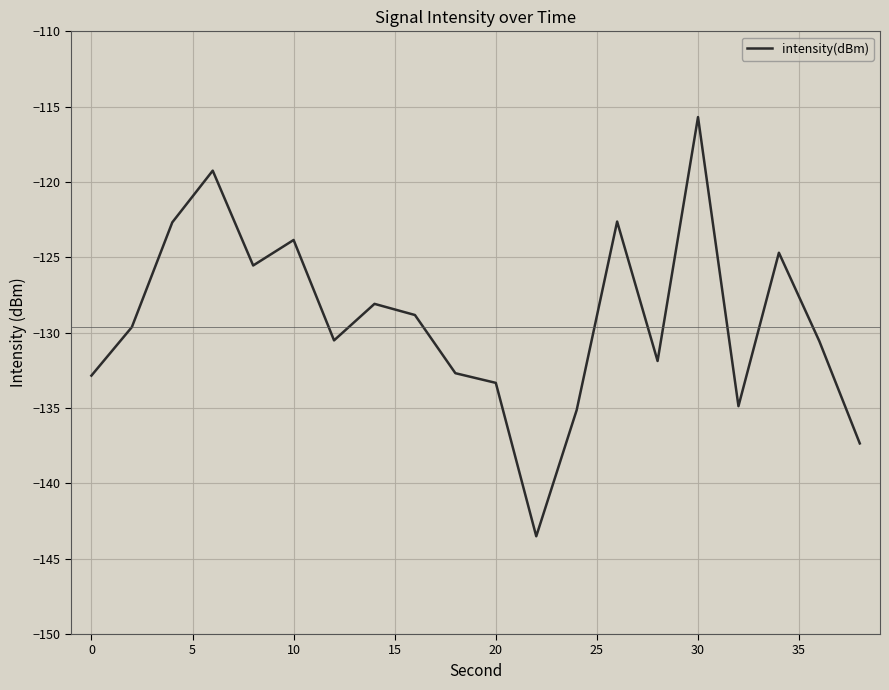

What is the greatest value displayed?

-115.7